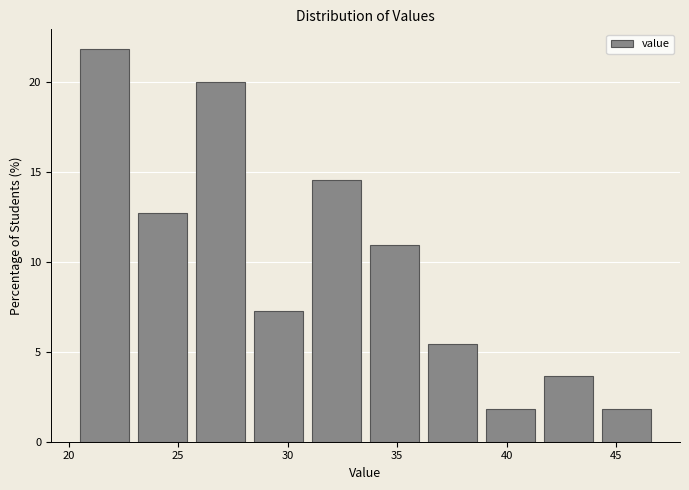

Reading left to right, list every bar in this chart as the range it spans on the x-axis followed by its height. Neither the bar edges nor the heights are printed on the chart, so give them approximately, as read against the axes.

20.50 to 23.15: 22.0
23.15 to 25.80: 12.5
25.80 to 28.45: 20.0
28.45 to 31.10: 7.5
31.10 to 33.75: 14.5
33.75 to 36.40: 11.0
36.40 to 39.05: 5.5
39.05 to 41.70: 2.0
41.70 to 44.35: 3.5
44.35 to 47.00: 2.0